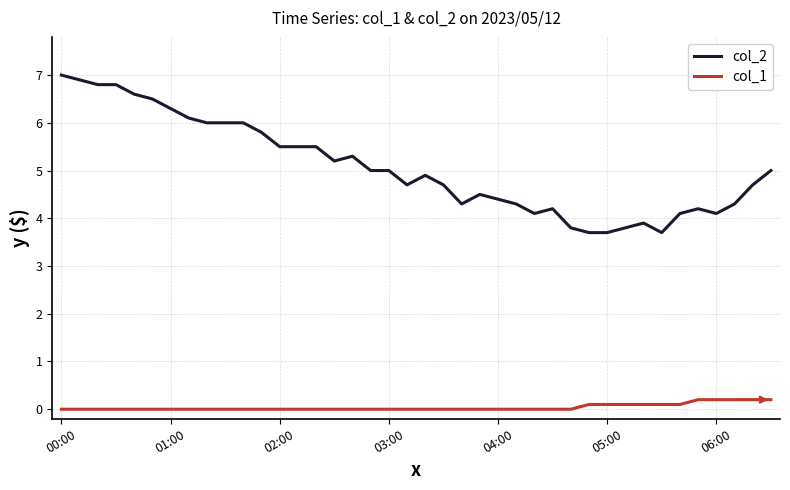

What is the difference between the maximum and minimum values in the col_2 series?

3.3